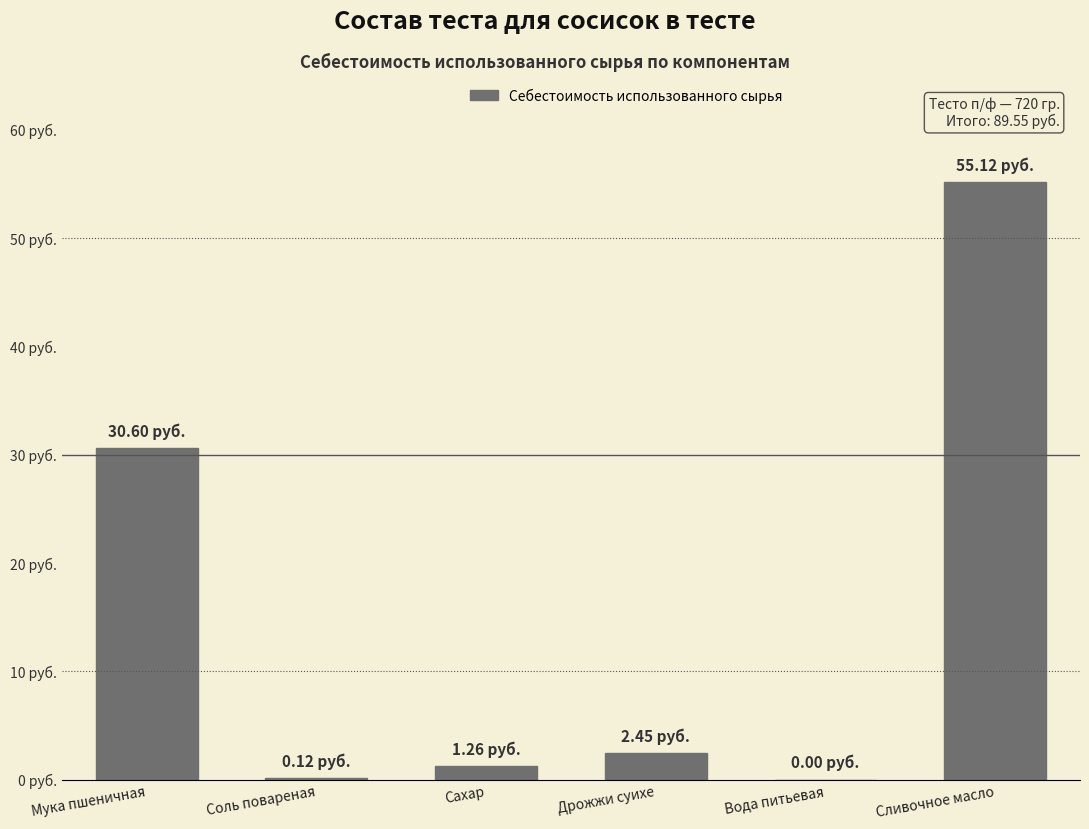

Reading right to left, list all the values displayed in this chart.

Сливочное масло=55.1	Вода питьевая=0.0	Дрожжи суихе=2.4	Сахар=1.3	Соль повареная=0.1	Мука пшеничная=30.6